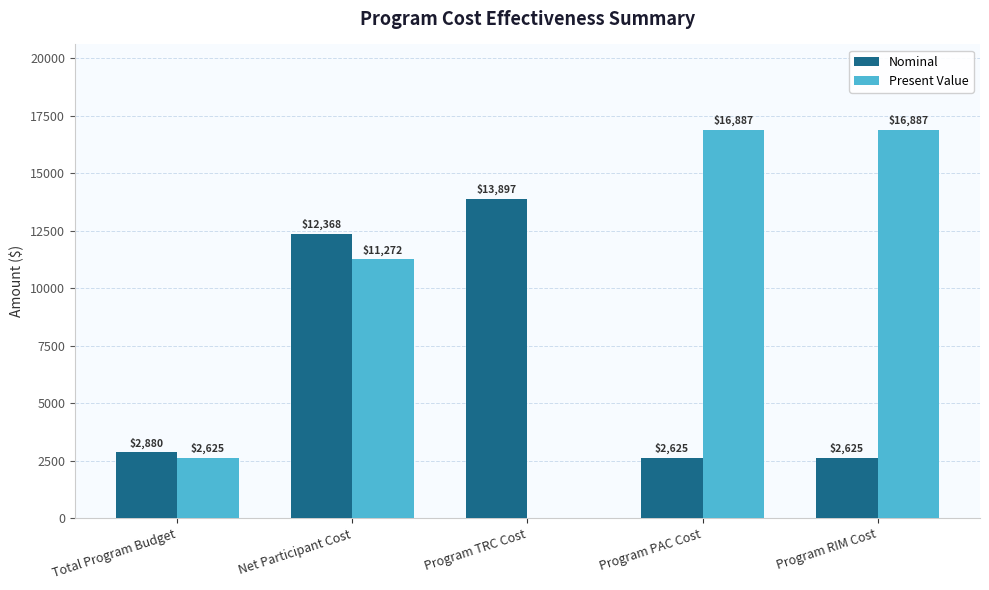

At which category is the sum across all series the highest?

Net Participant Cost